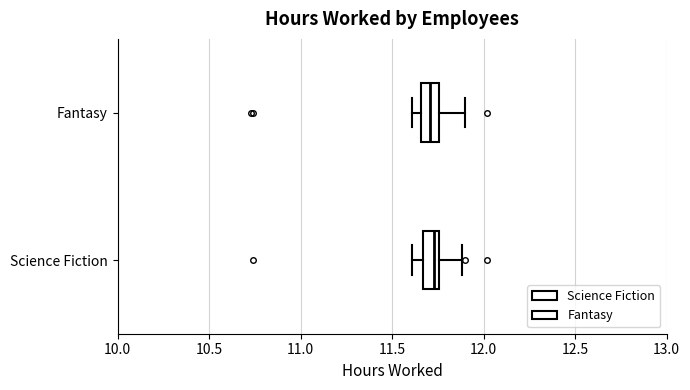

Reading bottom to top, read every box against the x-axis: the position of its median line, the range the box covers, and the ends of its whiskers. The values are not printed on the chart, so give them approximately, as read against the axis.

Science Fiction: median 11.75 (just left of the box's right edge), box 11.65 to 11.75, whiskers 11.60 to 11.90
Fantasy: median 11.70, box 11.65 to 11.75, whiskers 11.60 to 11.90